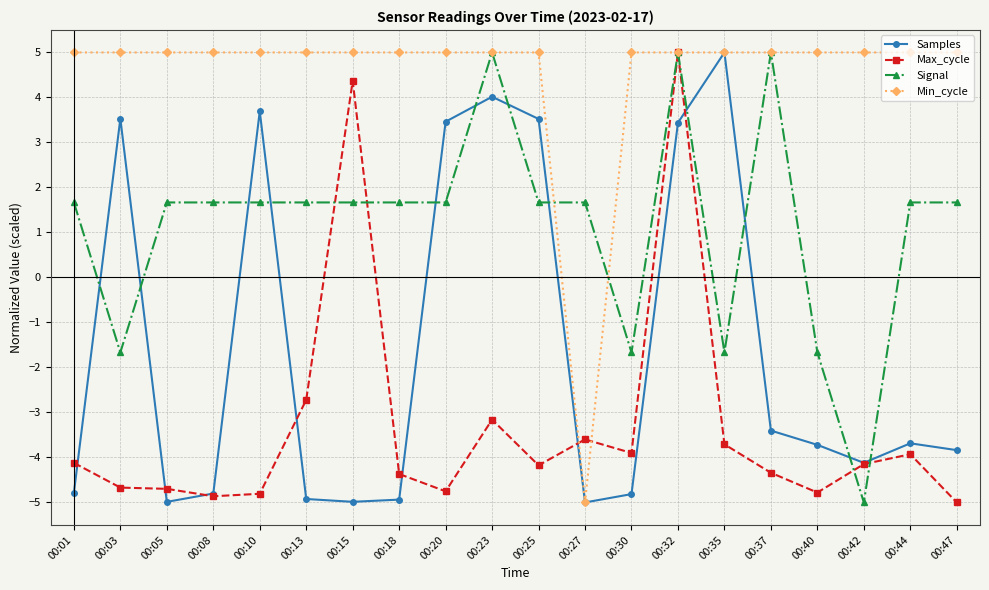

What is the spread (max minus min) of values at 00:47?

10.0